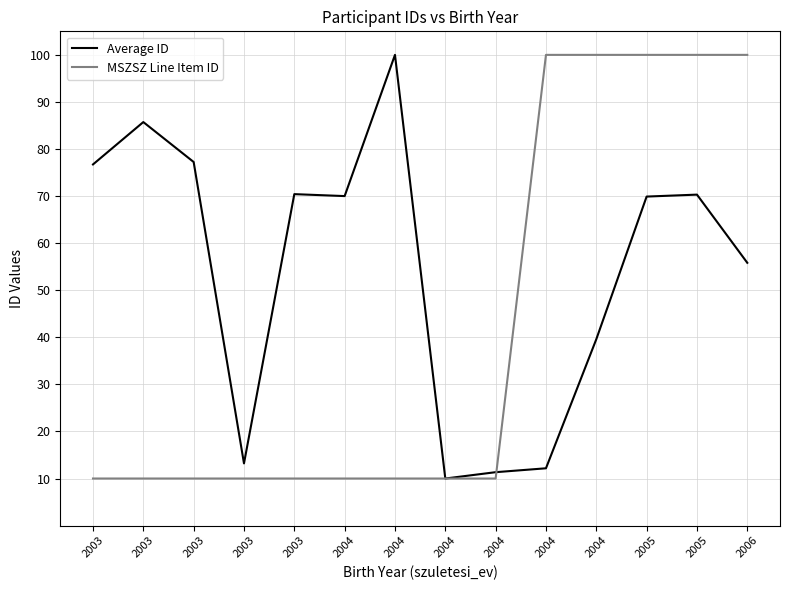

Reading right to left, what are all the values shown in this chart?

Average ID: 2006=55.8	2005=70.3	2005=69.9	2004=39.6	2004=12.2	2004=11.3	2004=10.0	2004=100.0	2004=70.0	2003=70.4	2003=13.2	2003=77.2	2003=85.7	2003=76.7
MSZSZ Line Item ID: 2006=100.0	2005=100.0	2005=100.0	2004=100.0	2004=100.0	2004=10.0	2004=10.0	2004=10.0	2004=10.0	2003=10.0	2003=10.0	2003=10.0	2003=10.0	2003=10.0